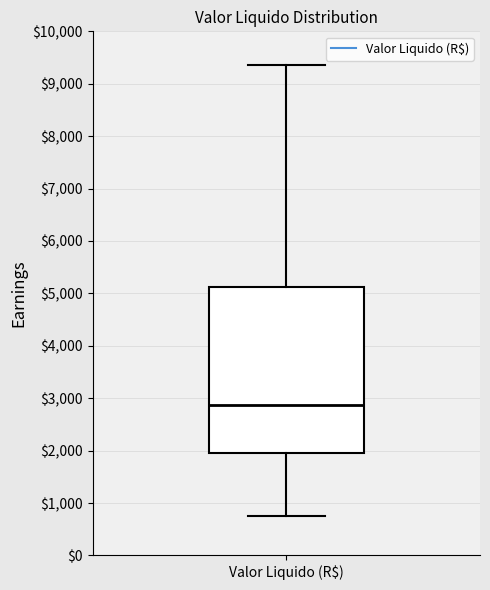

Where is the upper edge of the box for Valor Liquido (R$) on the y-axis? The values are not printed on the chart, so give them approximately, as read against the axis.

5100